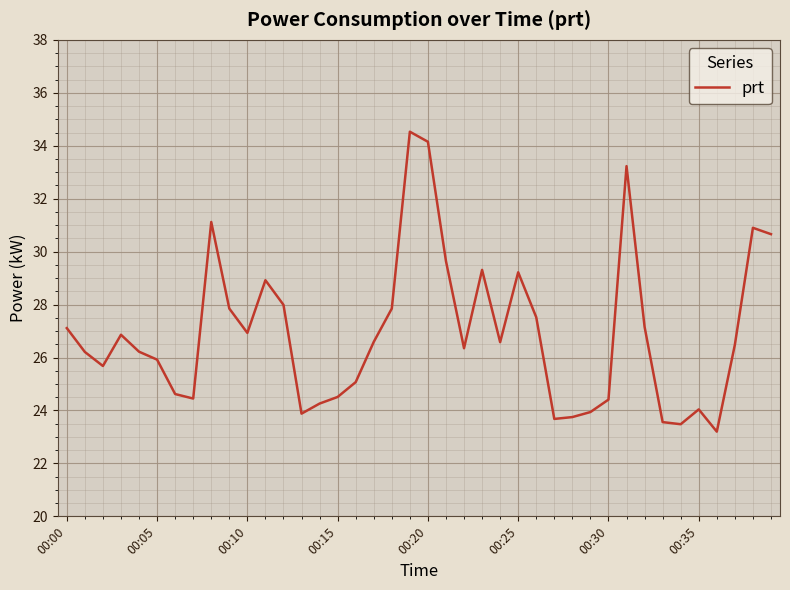

What is the difference between the maximum and minimum values?

11.3